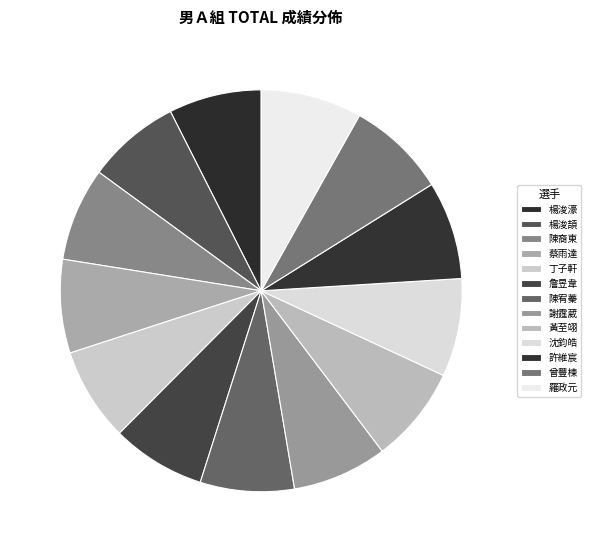

What is the largest slice in the pie chart?

羅政元